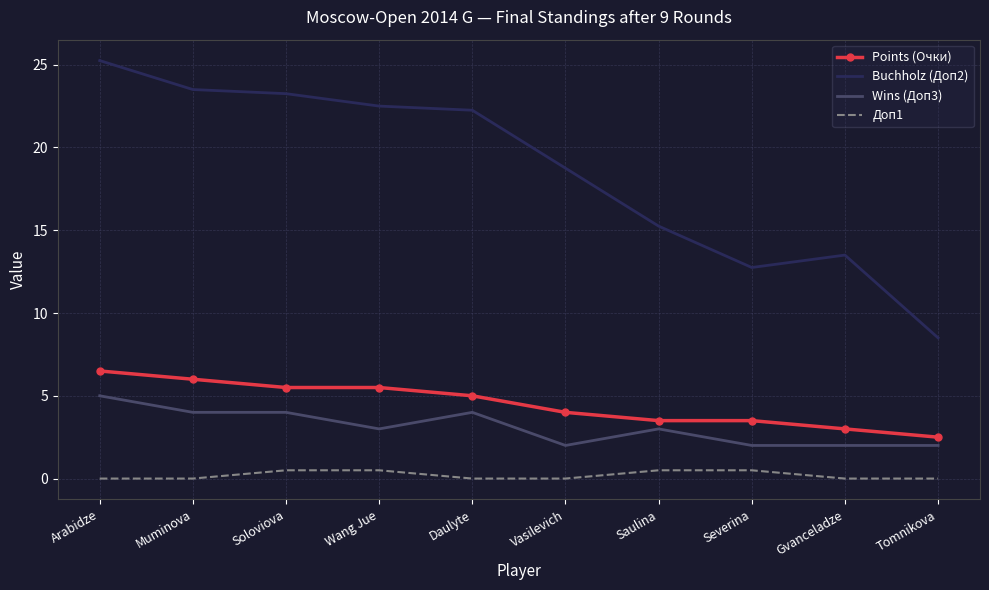

List the series in order of their peak value, highest first.

Buchholz (Доп2), Points (Очки), Wins (Доп3), Доп1